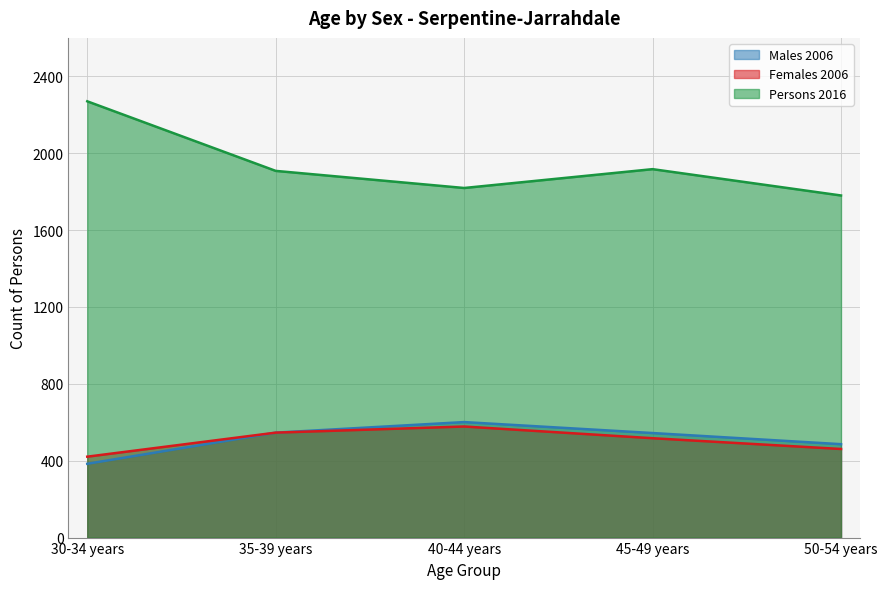

What is the spread (max minus min) of values at 40-44 years?

1241